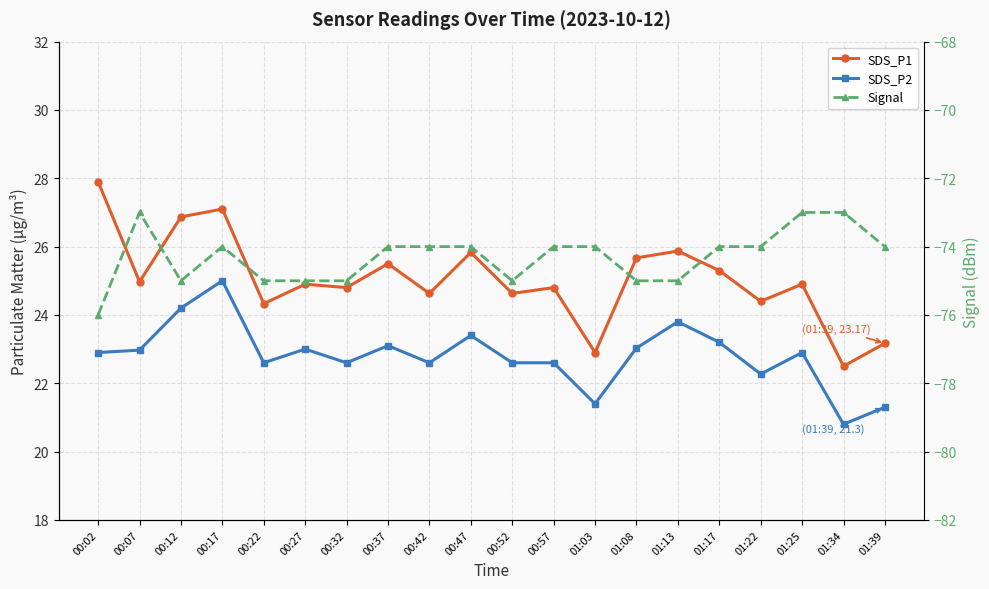

How many data points in Signal are less than -74?

8